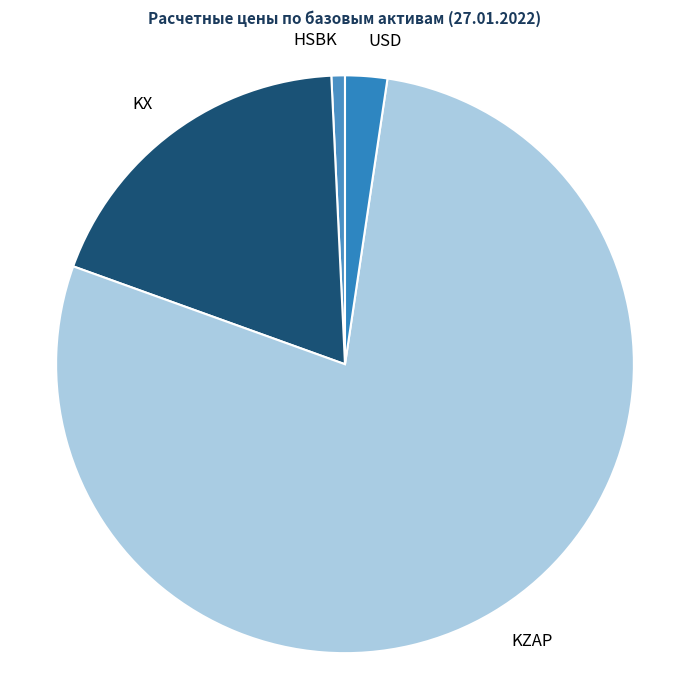

Is there any slice that represents more than half of the pie?

Yes